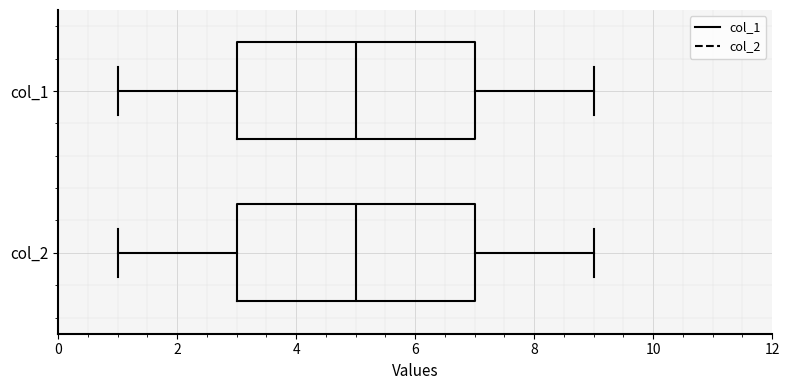

Reading bottom to top, read every box against the x-axis: the position of its median line, the range the box covers, and the ends of its whiskers. The values are not printed on the chart, so give them approximately, as read against the axis.

col_2: median 5, box 3 to 7, whiskers 1 to 9
col_1: median 5, box 3 to 7, whiskers 1 to 9